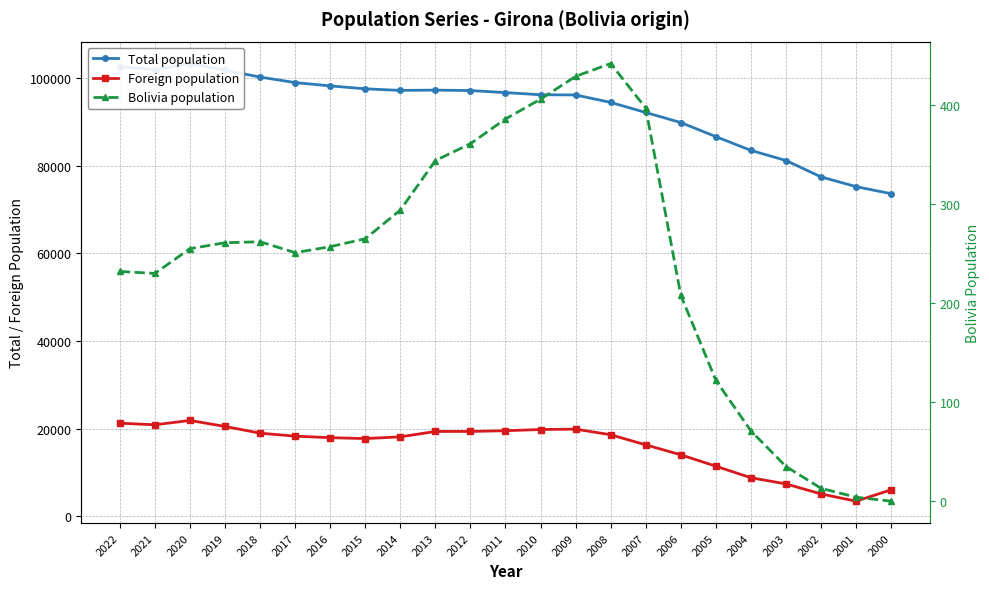

Where does the Foreign population series first go above 18286?

2022